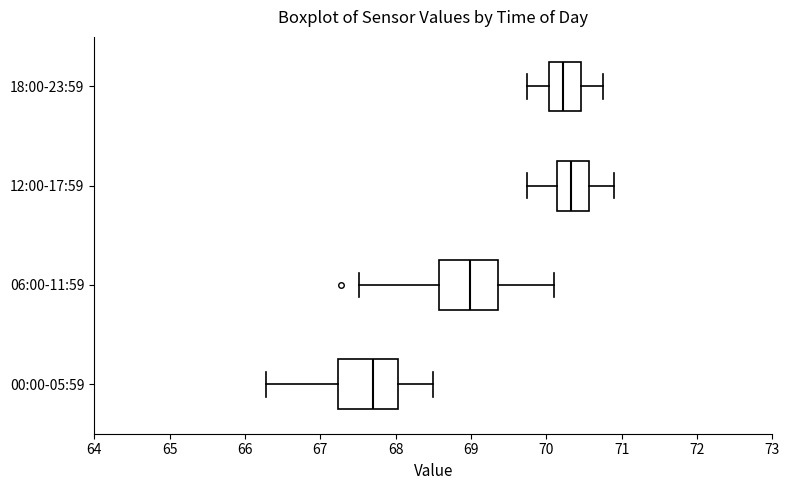

Where is the right edge of the box for 00:00-05:59 on the x-axis? The values are not printed on the chart, so give them approximately, as read against the axis.

68.0